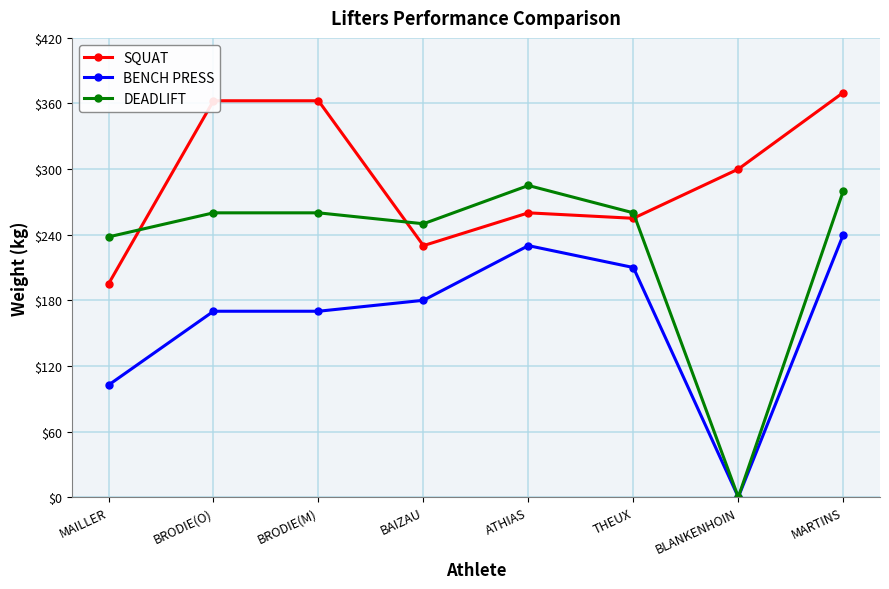

True or false: DEADLIFT has more than 2 interior local peaks.

False